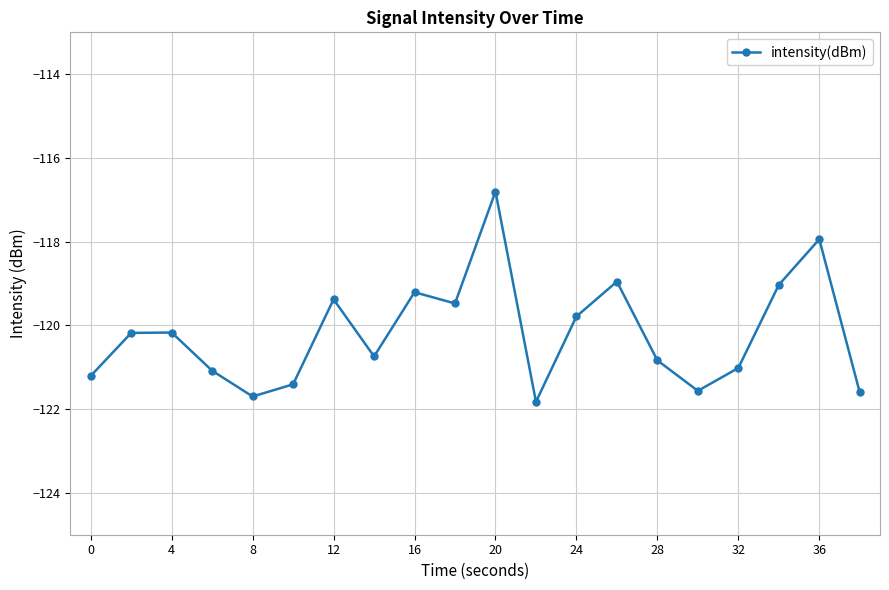

What is the smallest value displayed?

-121.8